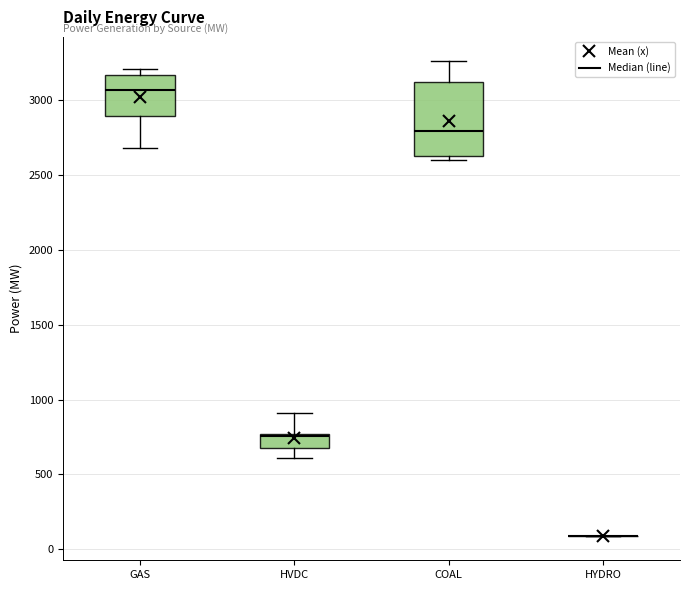

Where is the lower edge of the box for HVDC on the y-axis? The values are not printed on the chart, so give them approximately, as read against the axis.

700